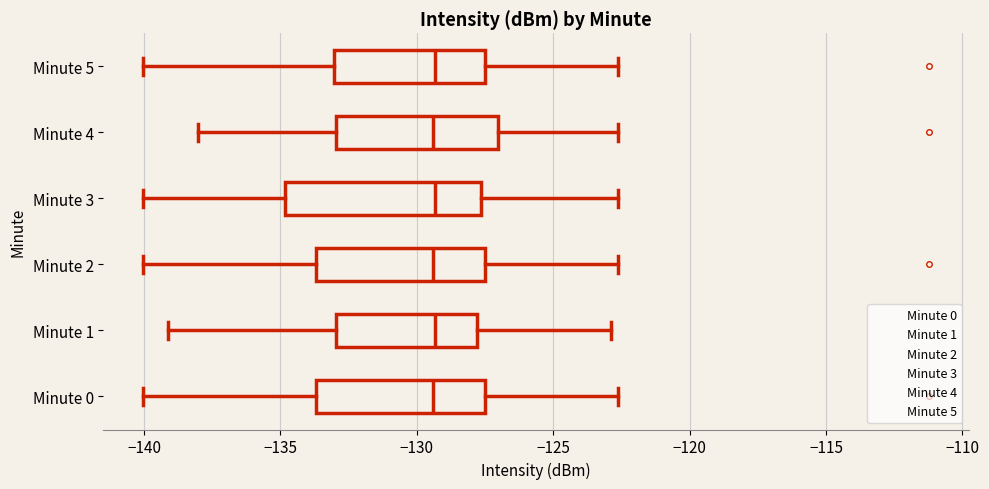

Comparing the boxes themselves (not the whiskers), which one is the widest?

Minute 3